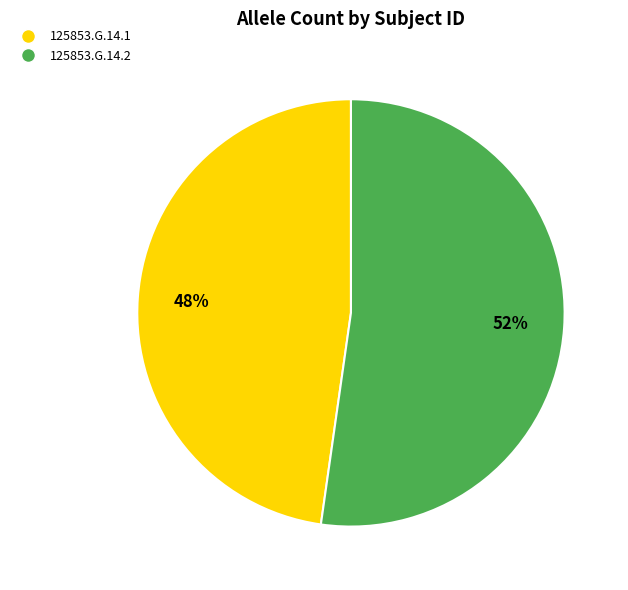

How many segments does this pie chart have?

2